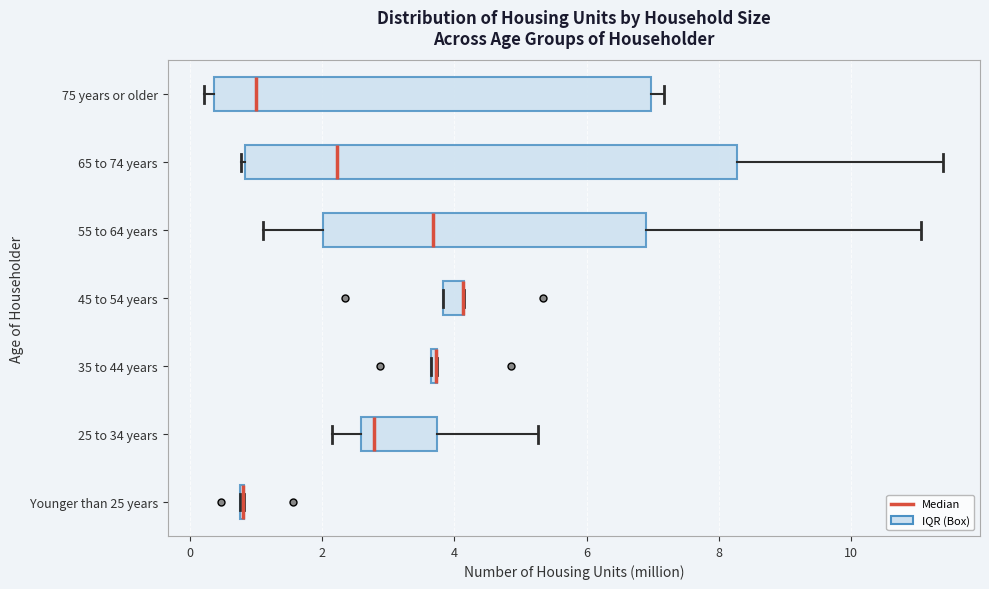

Which box is the widest, from its left edge to its right edge?

65 to 74 years